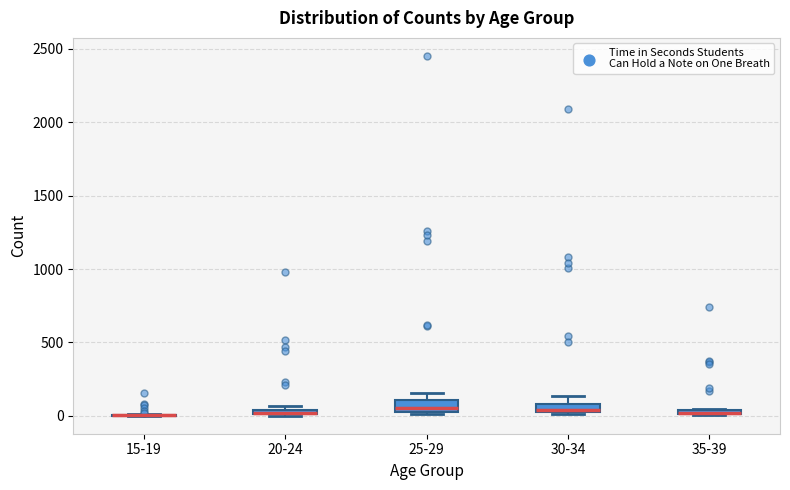

Where is the upper edge of the box for 35-39 on the y-axis? The values are not printed on the chart, so give them approximately, as read against the axis.

50